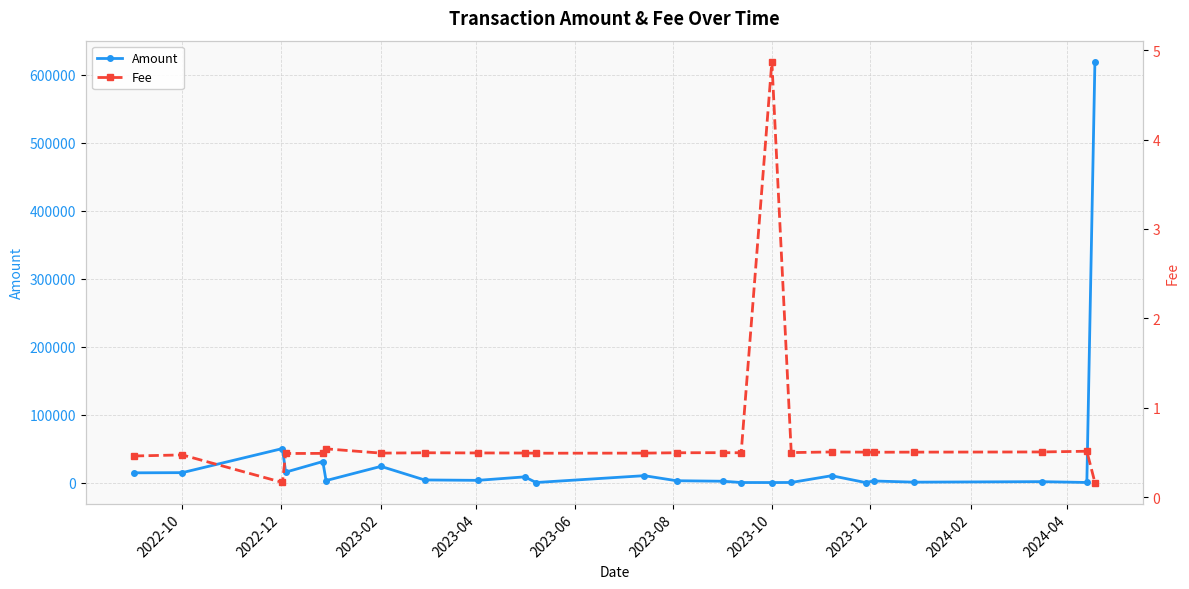

Reading left to right, list all the values displayed in this chart.

Amount: 14300.0	14563.4	50000.0	15300.0	30900.0	2876.7	23800.0	3830.0	3240.0	8350.0	41.0	10110.0	2680.0	1920.0	47.0	10.0	103.0	10050.0	8.0	2300.0	579.0	1302.0	106.0	619085.0
Fee: 0.5	0.5	0.2	0.5	0.5	0.5	0.5	0.5	0.5	0.5	0.5	0.5	0.5	0.5	0.5	4.9	0.5	0.5	0.5	0.5	0.5	0.5	0.5	0.2